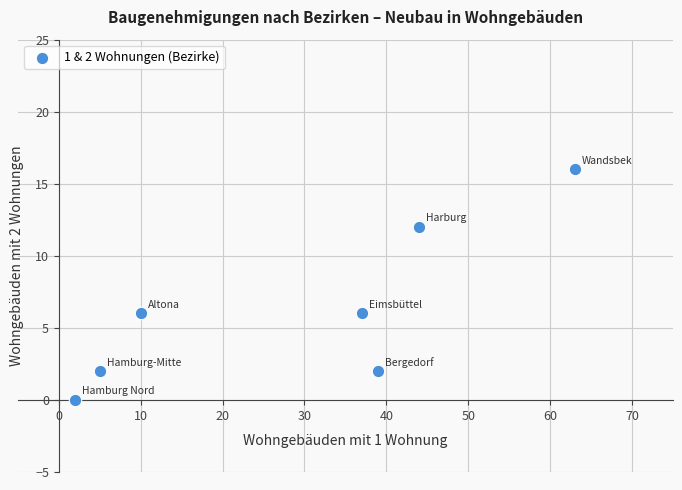

What is the range of Y values (max minus min)?

16